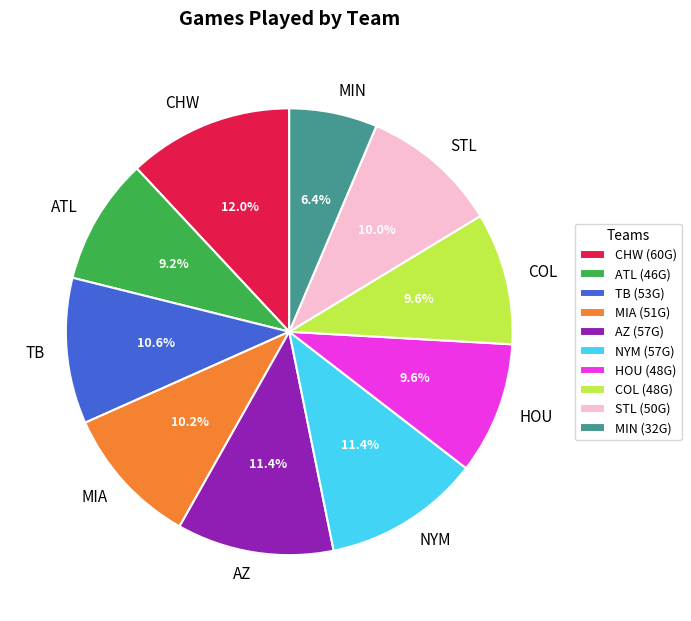

What is the largest slice in the pie chart?

CHW